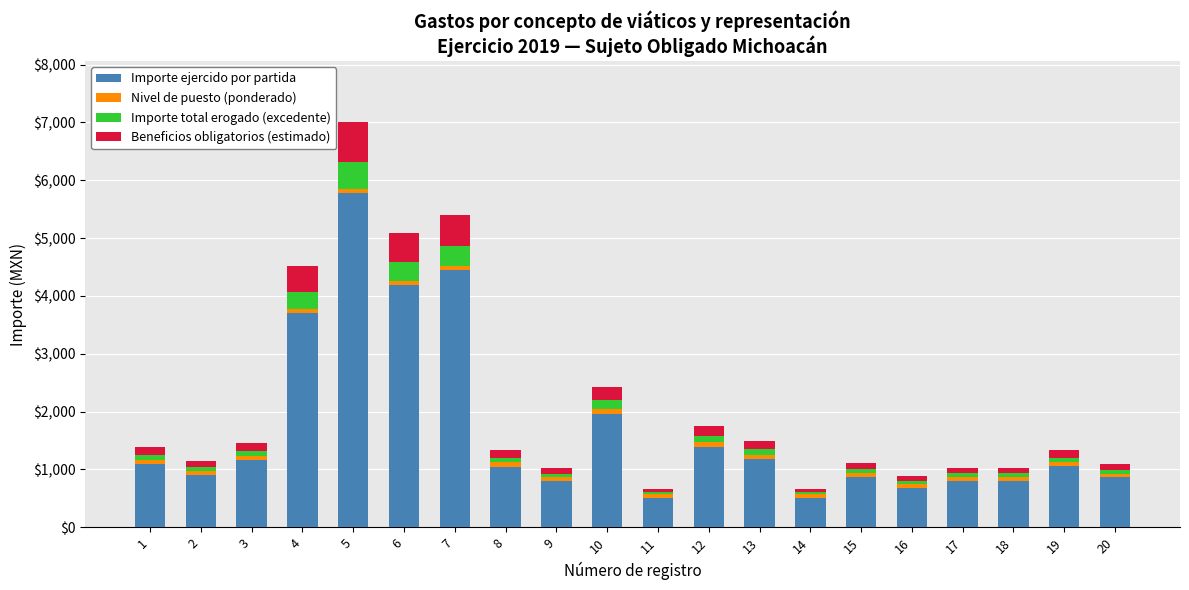

What is the difference between the maximum and minimum values in the Importe ejercido por partida series?

5280.0